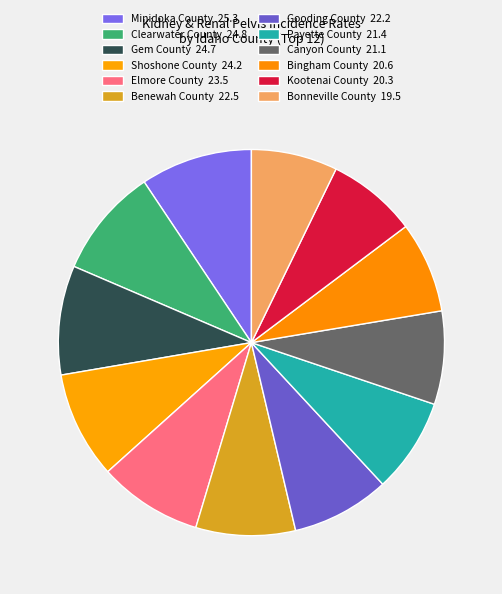

Approximately how many times larger is the value at Bingham County compared to Kootenai County?

1.0